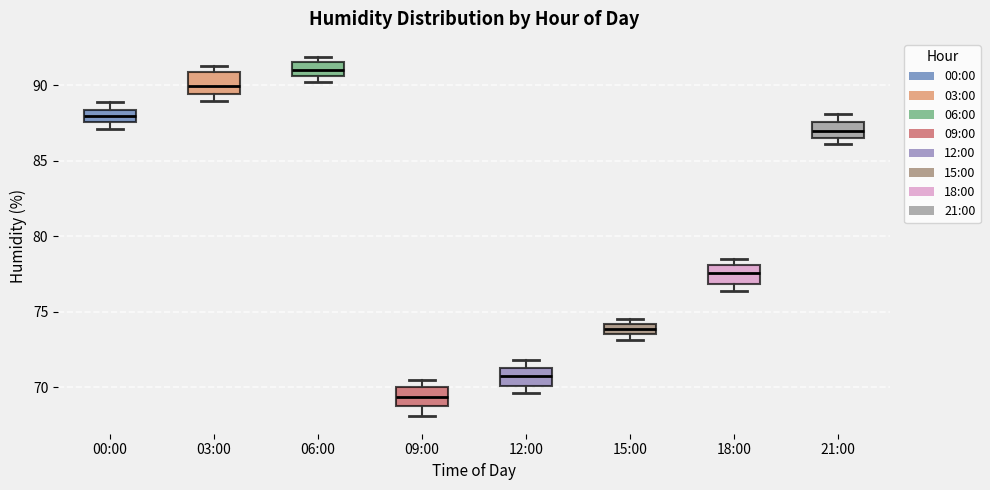

Where is the lower edge of the box for 06:00 on the y-axis? The values are not printed on the chart, so give them approximately, as read against the axis.

90.5